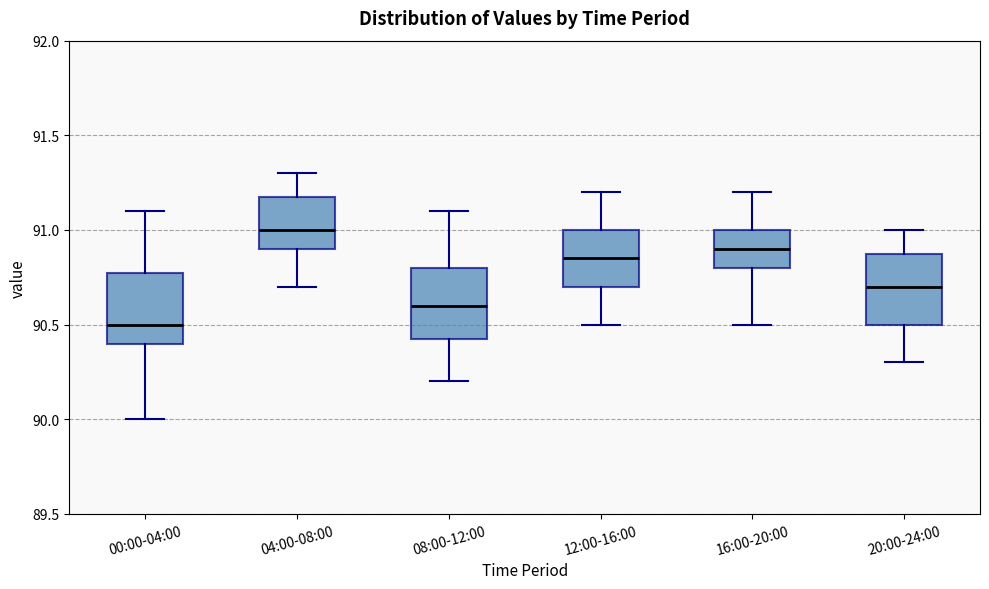

Which box has the lowest median line?

00:00-04:00